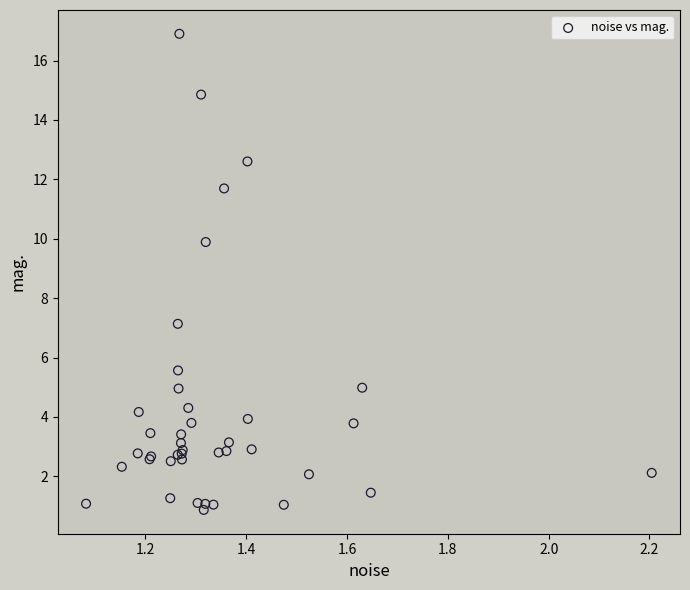

What Y value in the scatter plot is closest to 8?

7.1